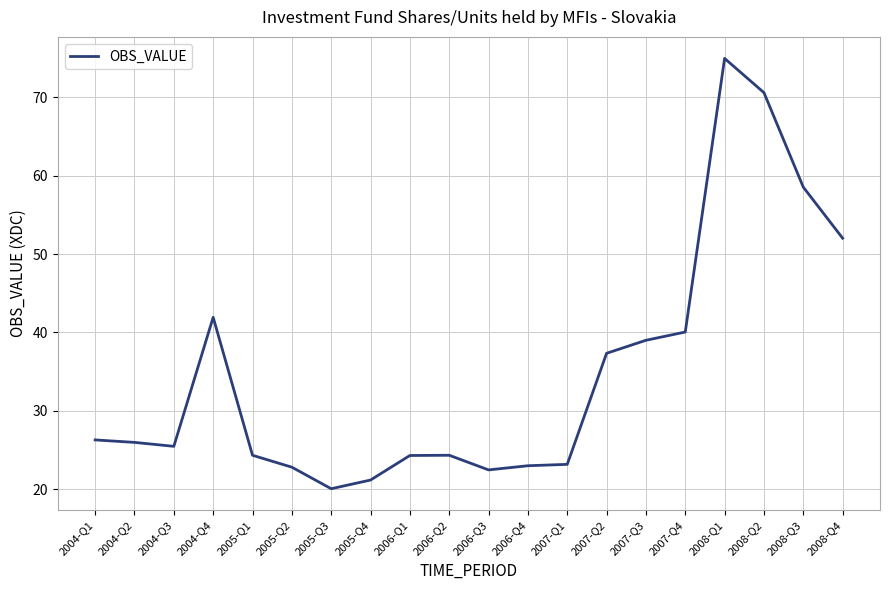

The chart shows a value of 26.0 at 2004-Q2. True or false?

True